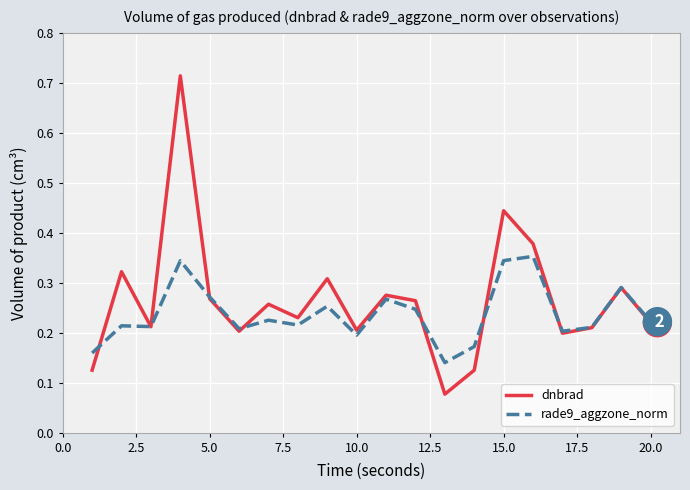

Which series has the widest spread of values?

dnbrad